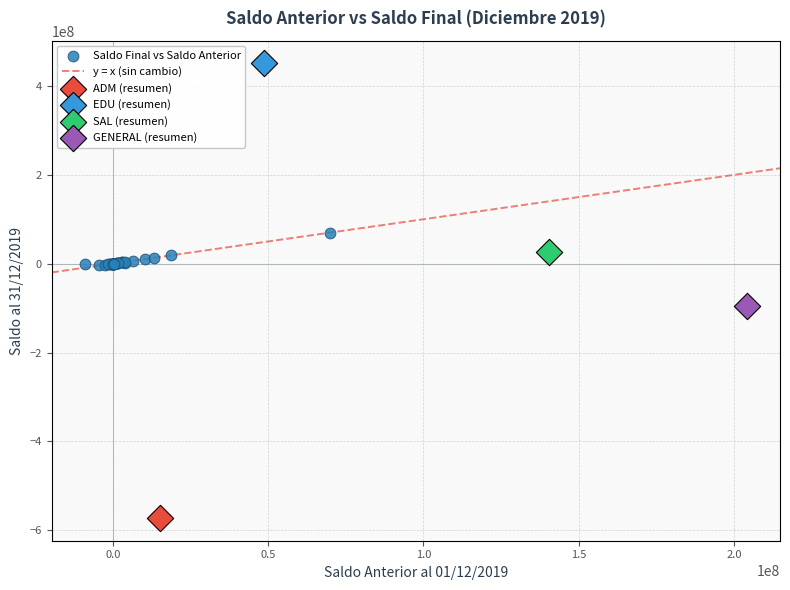

Which series contains the highest Y value?

EDU (resumen)